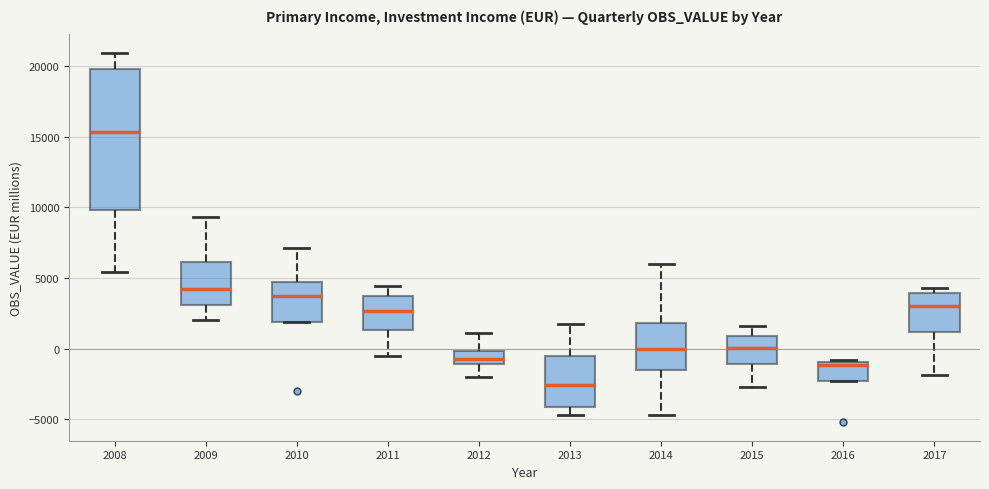

Reading left to right, read every box against the y-axis: the position of its median line, the range the box covers, and the ends of its whiskers. The values are not printed on the chart, so give them approximately, as read against the axis.

2008: median 15500, box 10000 to 20000, whiskers 5500 to 21000
2009: median 4000, box 3000 to 6000, whiskers 2000 to 9500
2010: median 3500, box 2000 to 4500, whiskers 2000 to 7000
2011: median 2500, box 1500 to 3500, whiskers -500 to 4500
2012: median -500, box -1000 to 0, whiskers -2000 to 1000
2013: median -2500, box -4000 to -500, whiskers -4500 to 2000
2014: median 0, box -1500 to 2000, whiskers -4500 to 6000
2015: median 0, box -1000 to 1000, whiskers -2500 to 1500
2016: median -1000 (just below the box's upper edge), box -2500 to -1000, whiskers -2500 to -1000 (just above the box's upper edge)
2017: median 3000, box 1000 to 4000, whiskers -2000 to 4500